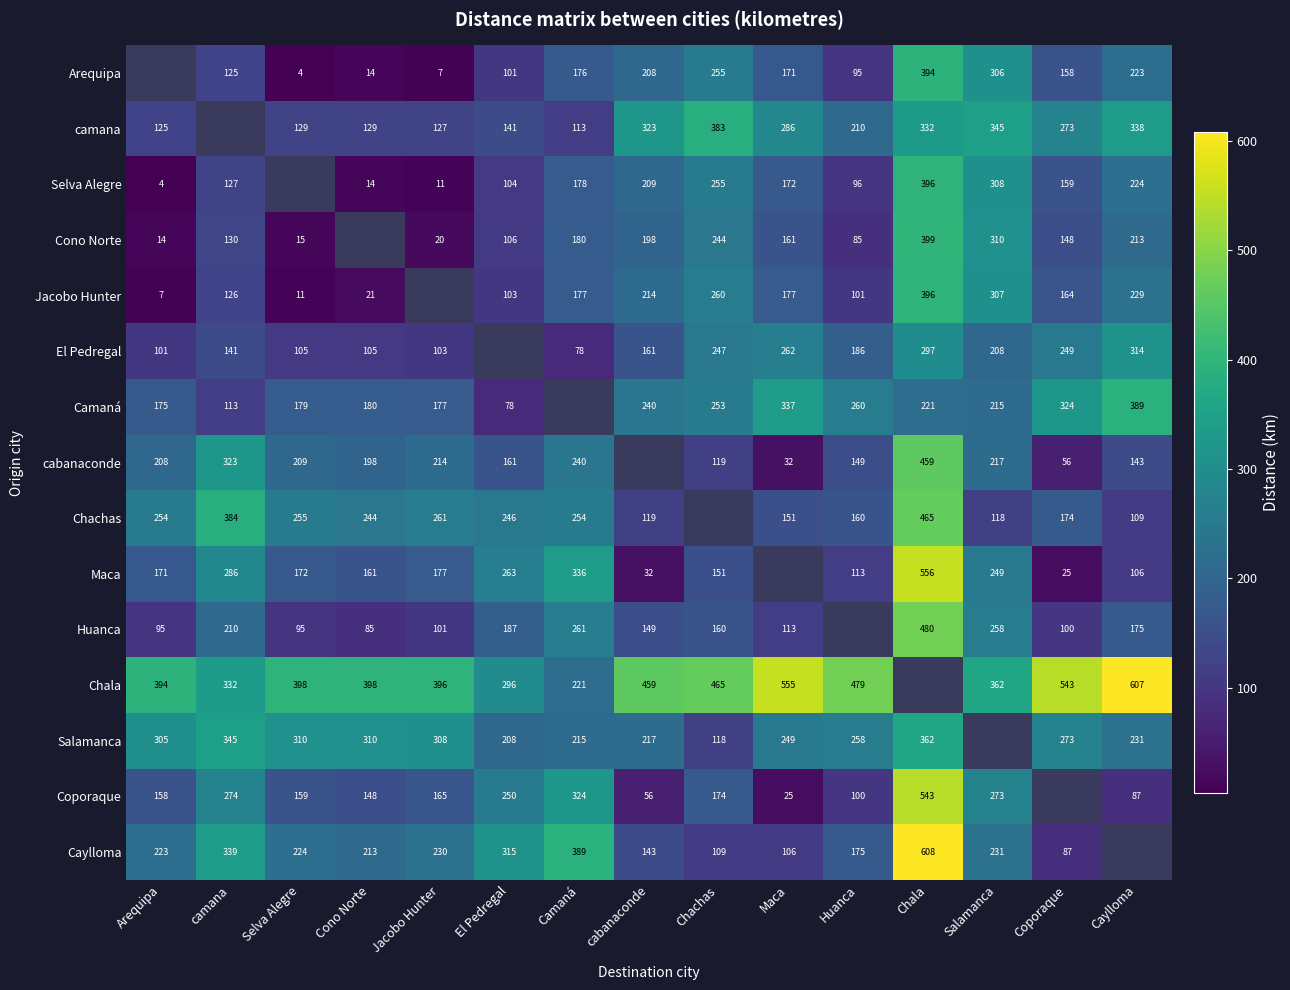

The Huanca series shows 175 at Caylloma. True or false?

True